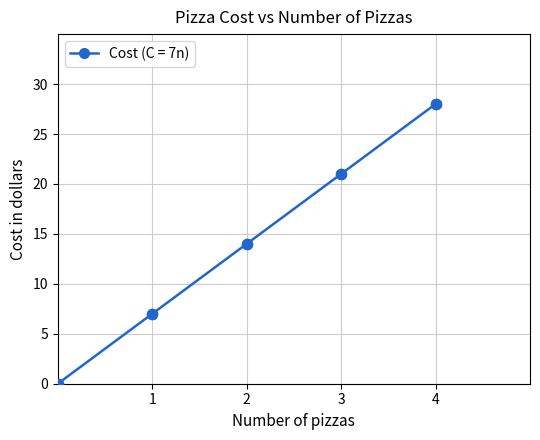

What is the maximum value shown in the chart?

28